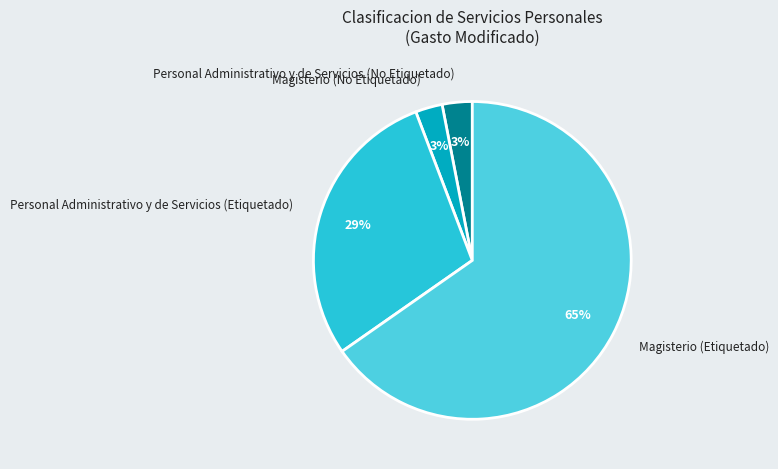

Does any single category account for the majority?

Yes